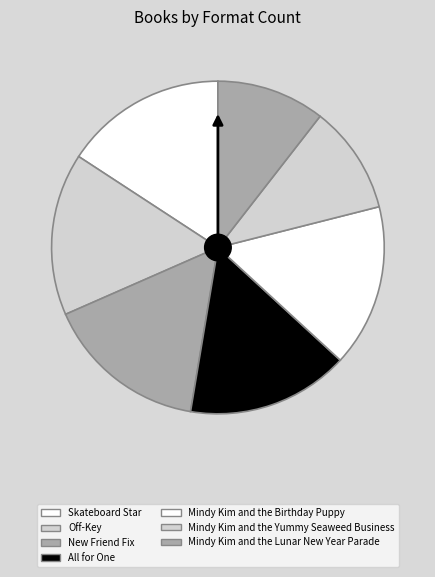

Count the number of slices in the pie.

7